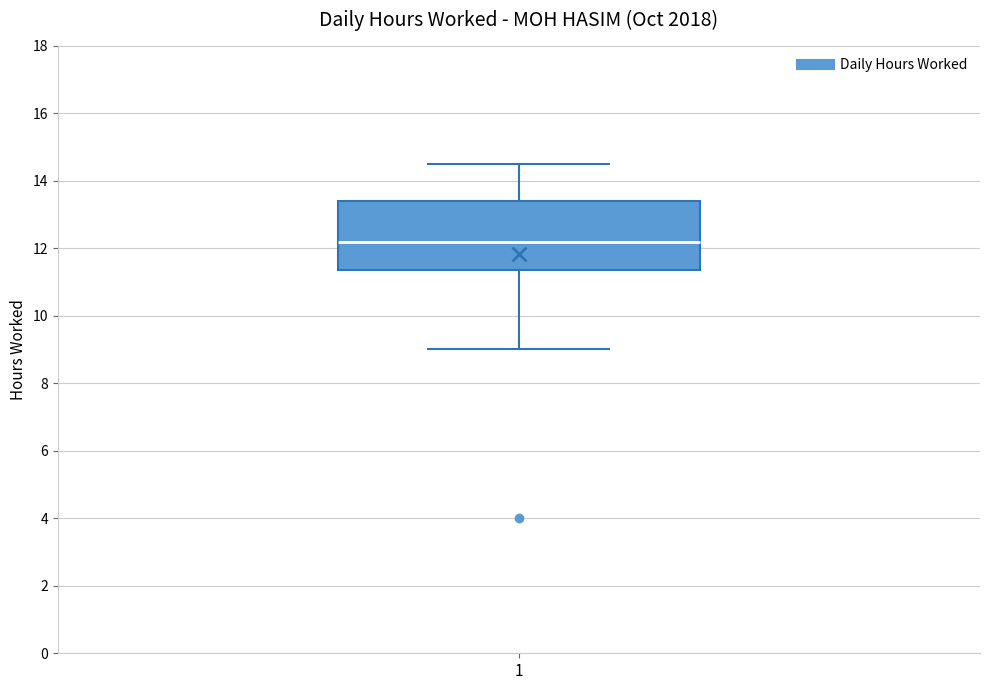

Read this box plot against the y-axis: the position of the median line, the range covered by the box, and the ends of both whiskers. The values are not printed on the chart, so give them approximately, as read against the axis.

median 12.2, box 11.4 to 13.4, whiskers 9.0 to 14.6